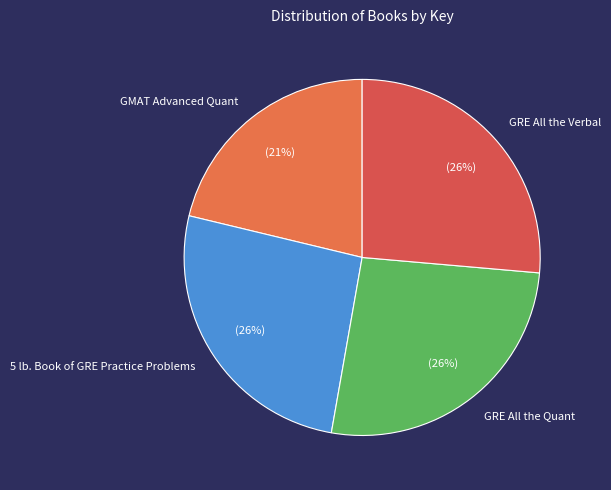

To the nearest percent, what is the average slice percentage?

25%